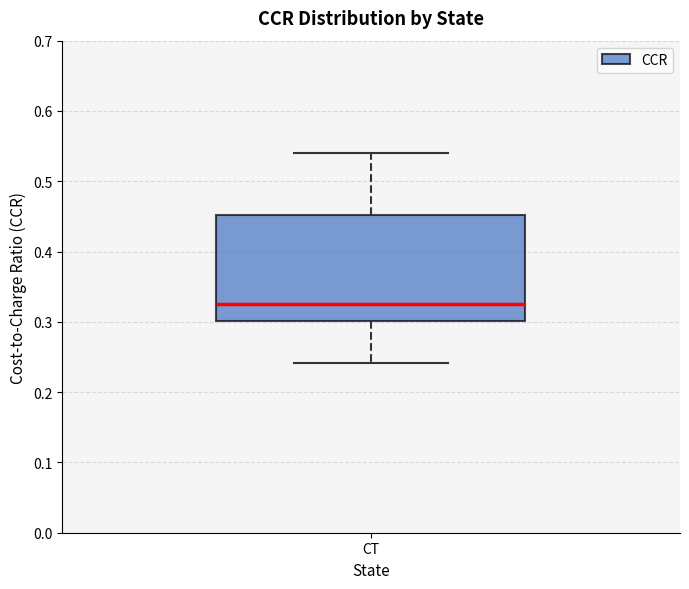

Transcribe this box plot: give where the median line is, the range the box spans, and where the two whiskers end, as read against the y-axis. The values are not printed on the chart, so give them approximately, as read against the axis.

median 0.33, box 0.30 to 0.45, whiskers 0.24 to 0.54